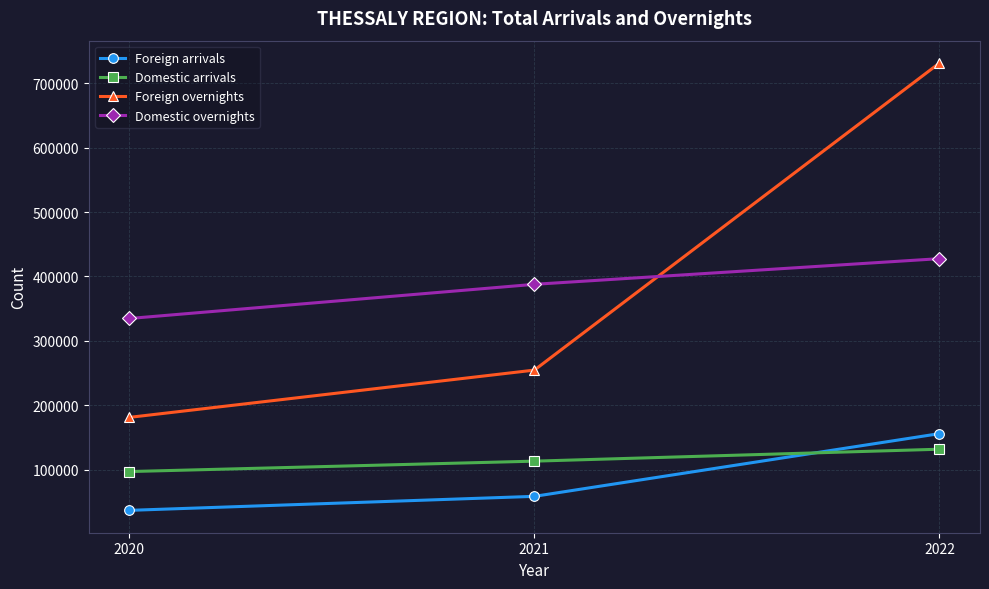

How many data points does each series have?

3